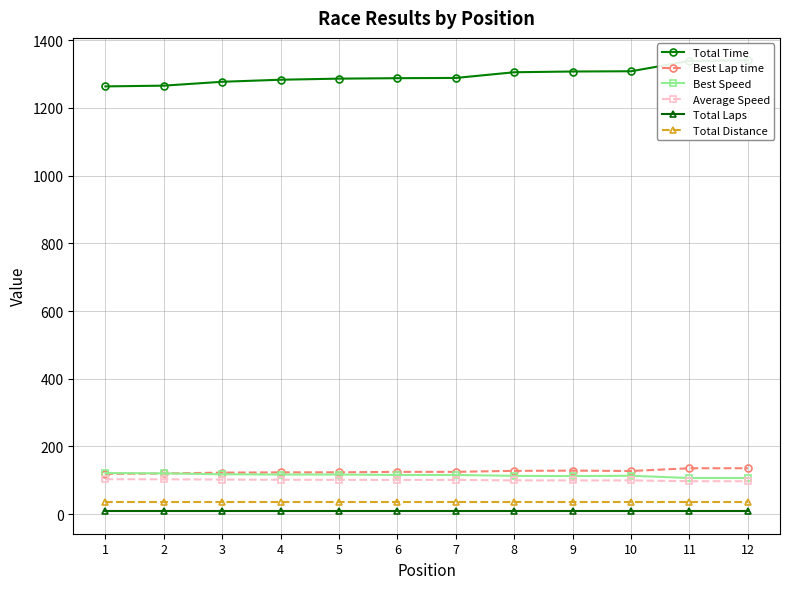

What is the minimum value for Total Distance?

36.3